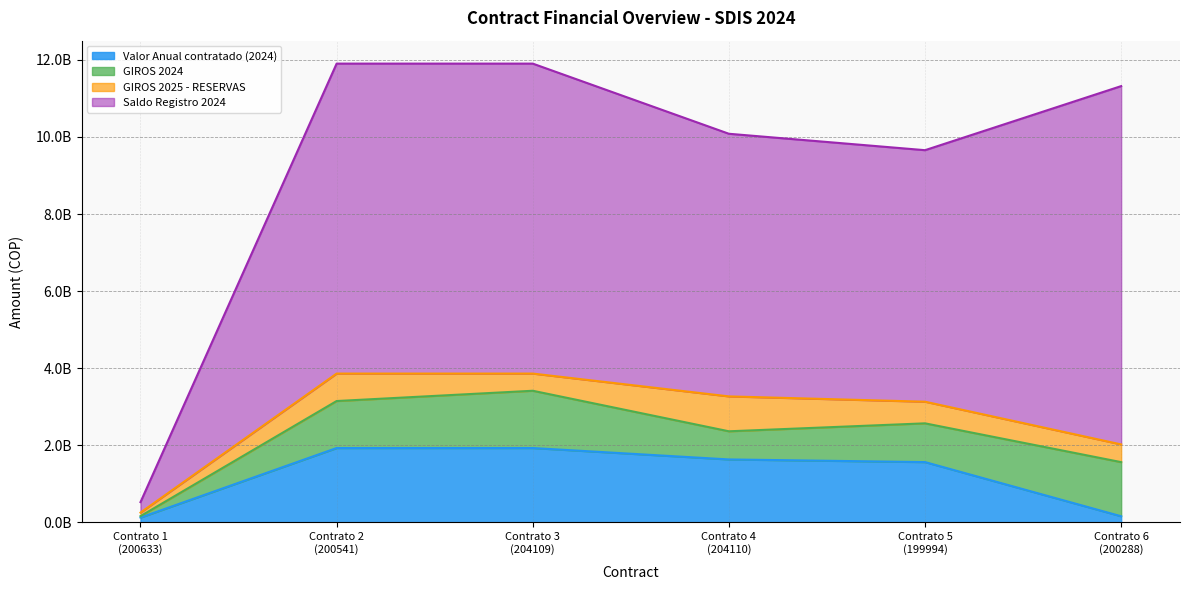

Which series has the largest range (max minus min)?

Saldo Registro 2024